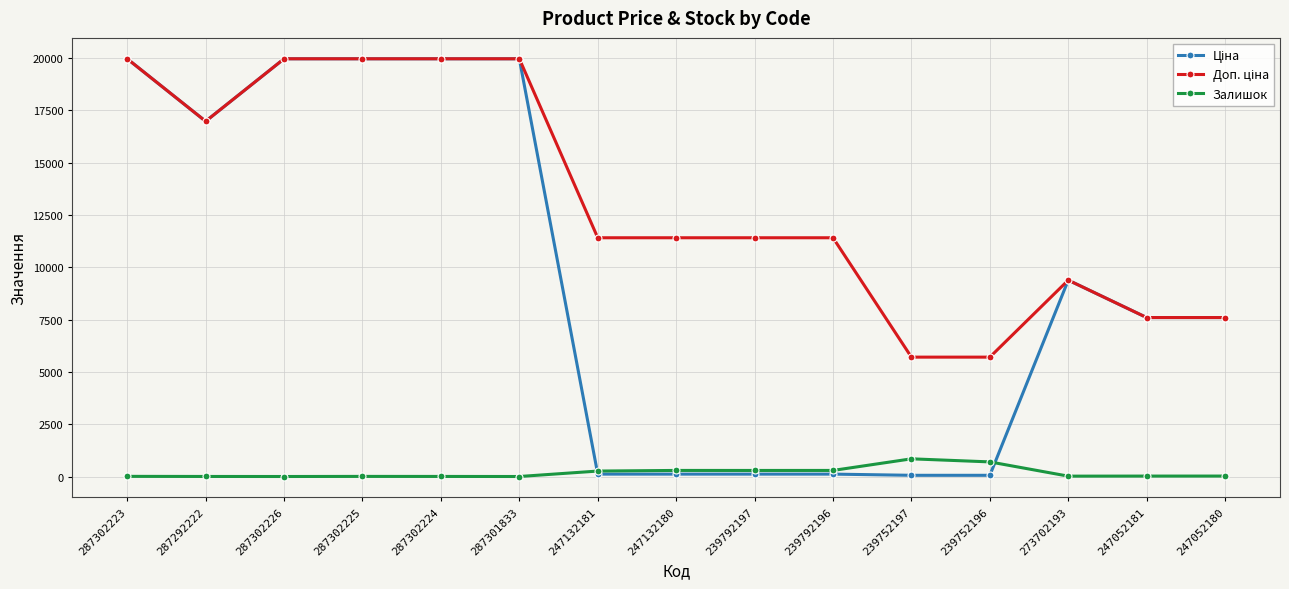

What is the value of the Залишок point at the 8th from the left?

290.0